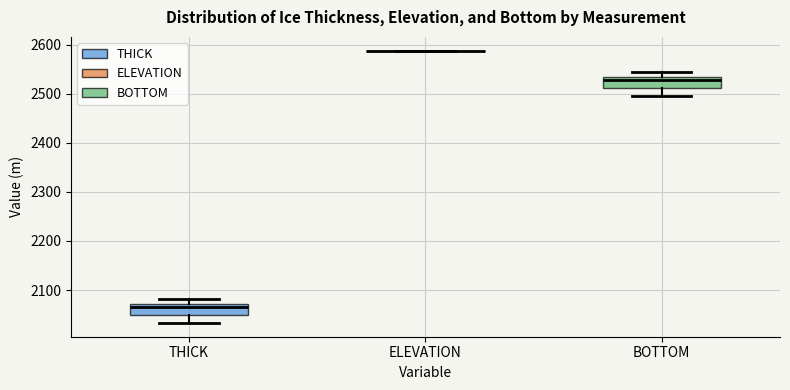

Reading left to right, read every box against the y-axis: the position of its median line, the range the box covers, and the ends of its whiskers. The values are not printed on the chart, so give them approximately, as read against the axis.

THICK: median 2070 (just below the box's upper edge), box 2050 to 2070, whiskers 2030 to 2080
ELEVATION: box collapsed to a line at 2590, whiskers 2590 to 2590
BOTTOM: median 2530 (just below the box's upper edge), box 2510 to 2530, whiskers 2500 to 2540